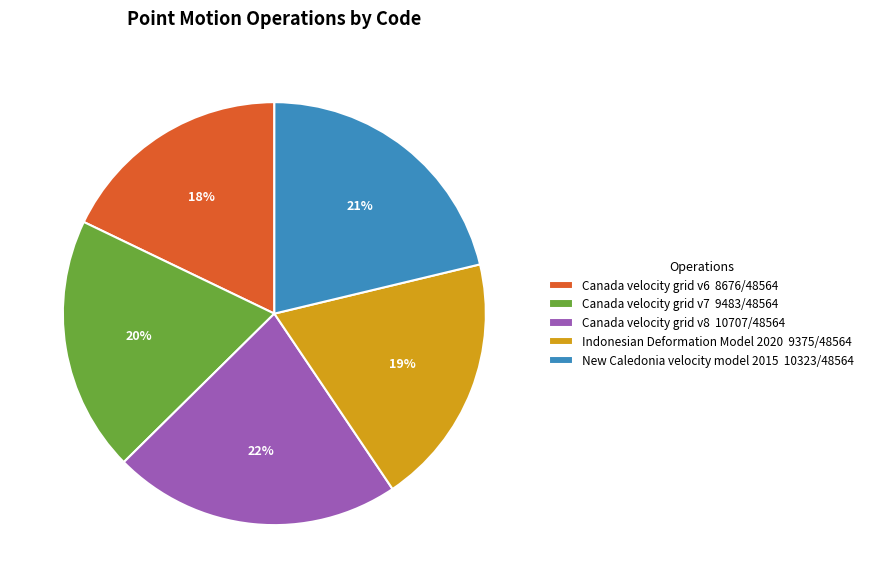

Is it true that Canada velocity grid v8 is 35% of the pie?

False